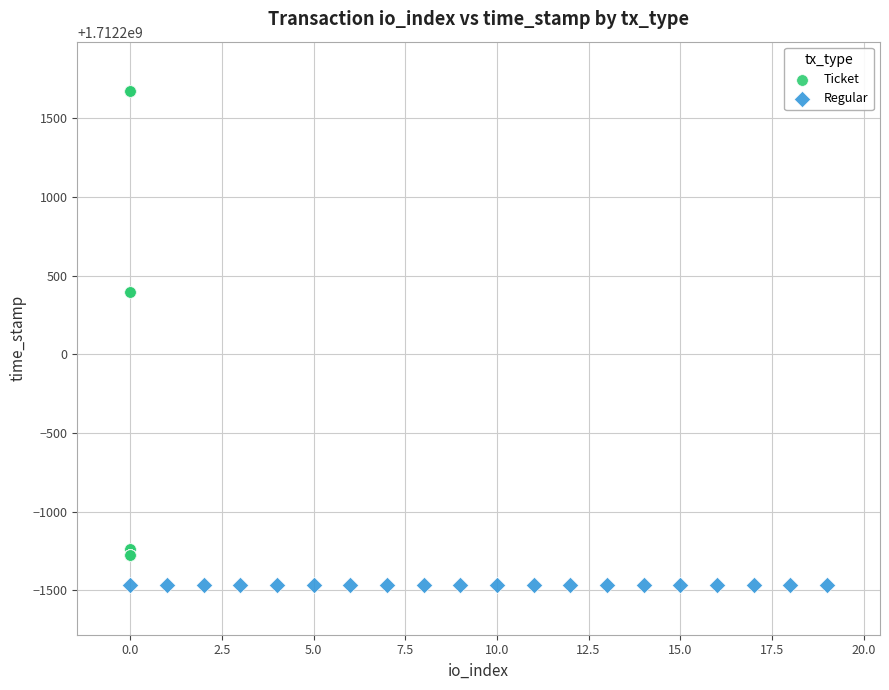

Which series reaches the minimum Y coordinate?

Regular